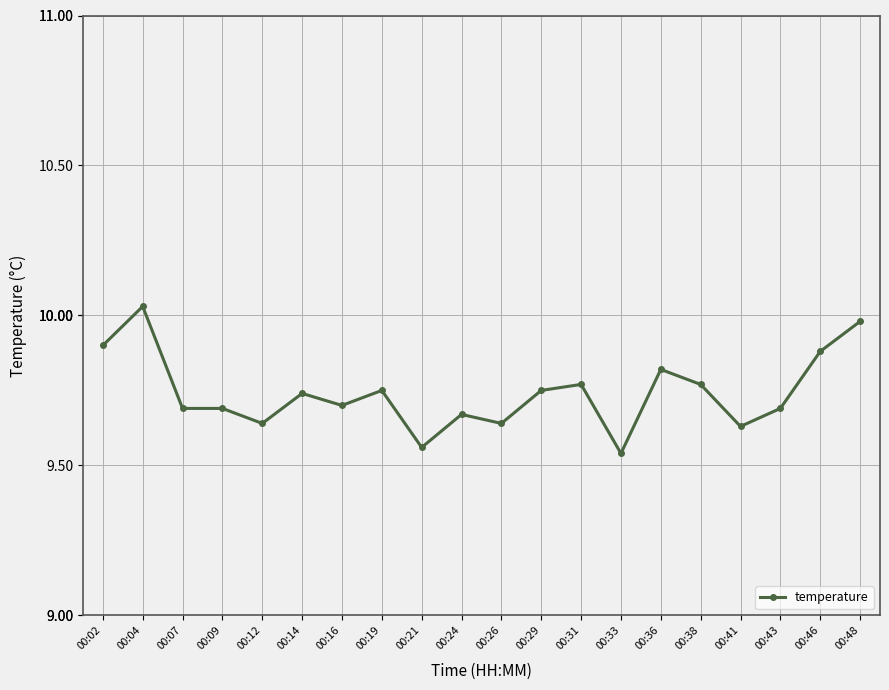

At which category does the data reach its first local peak?

00:04